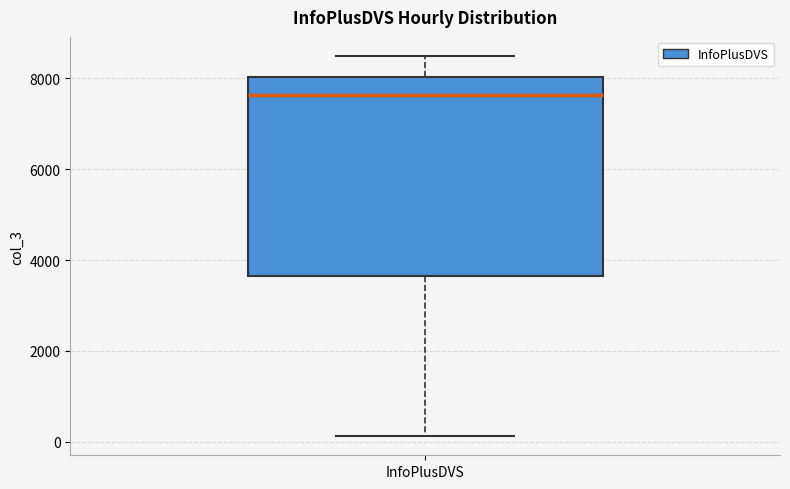

Read this box plot against the y-axis: the position of the median line, the range covered by the box, and the ends of both whiskers. The values are not printed on the chart, so give them approximately, as read against the axis.

median 7600, box 3600 to 8000, whiskers 200 to 8400